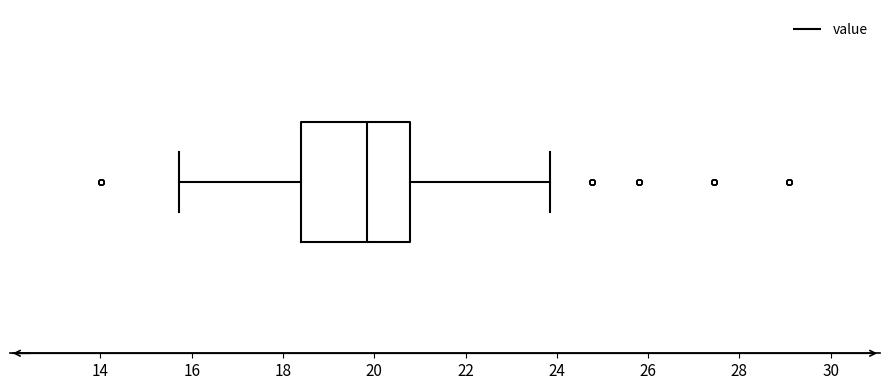

Where does the right whisker of the box end on the x-axis? The values are not printed on the chart, so give them approximately, as read against the axis.

23.8